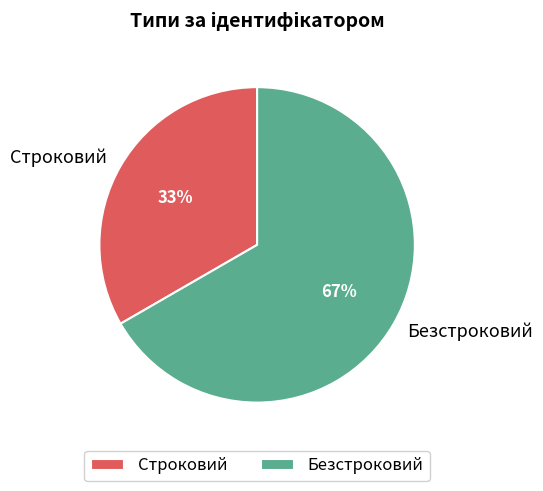

To the nearest percent, what is the average slice percentage?

50%